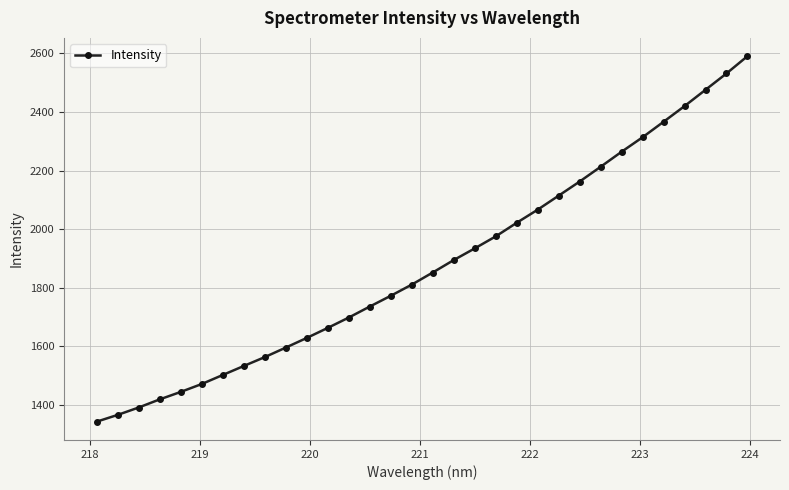

Count the number of data series in this chart.

1